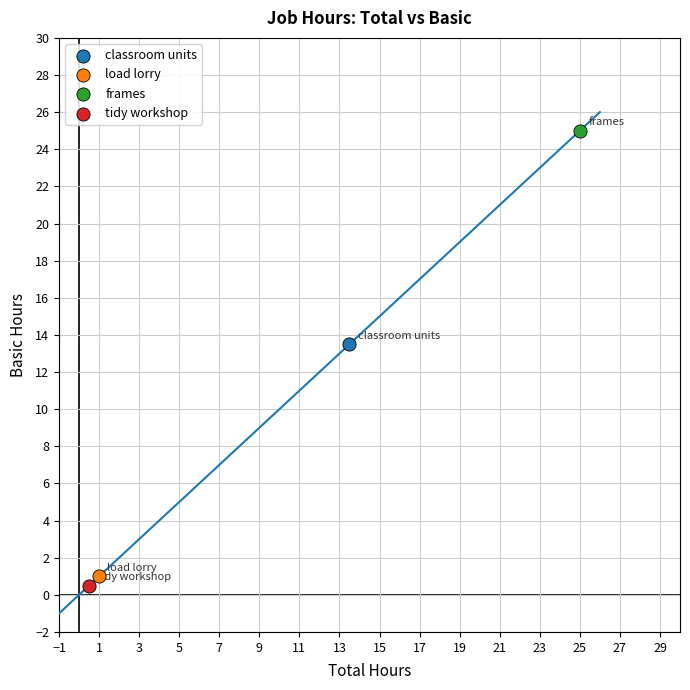

Which series reaches the maximum Y coordinate?

frames